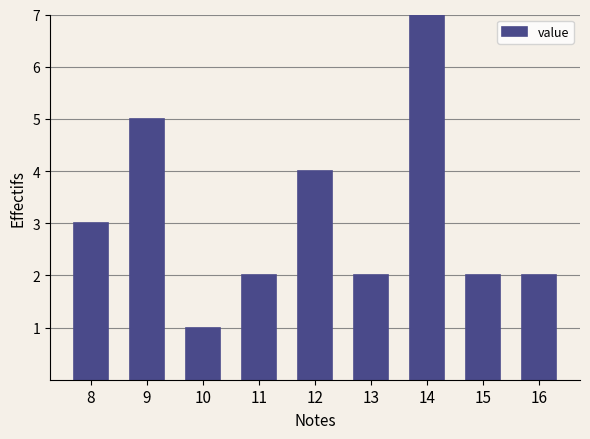

Reading left to right, list all the values displayed in this chart.

8=3	9=5	10=1	11=2	12=4	13=2	14=7	15=2	16=2